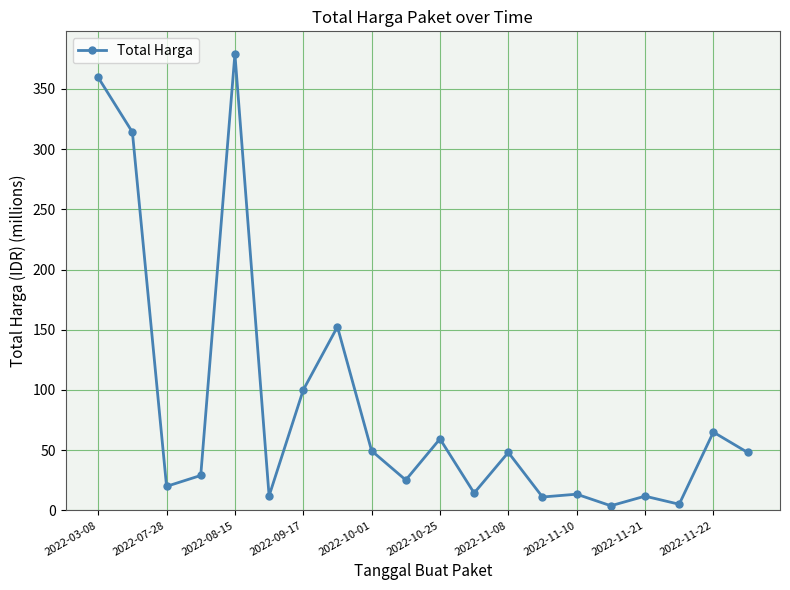

What is the average value?

86.1